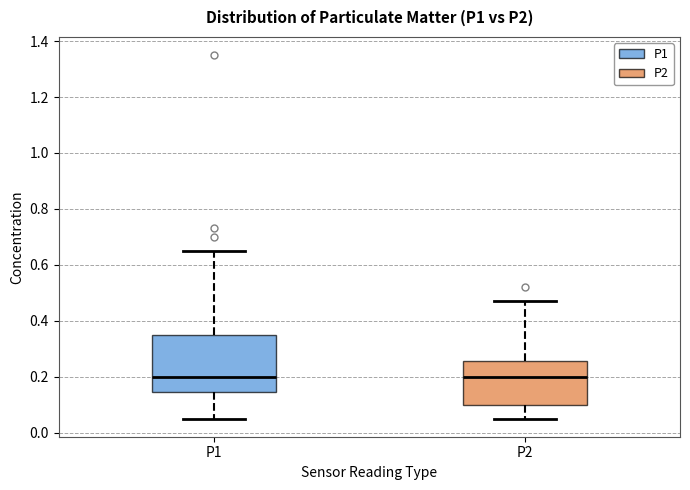

Reading left to right, transcribe this box plot: for each box, give where its median line is, the range the box spans, and where its two whiskers end, as read against the y-axis. The values are not printed on the chart, so give them approximately, as read against the axis.

P1: median 0.20, box 0.14 to 0.36, whiskers 0.06 to 0.66
P2: median 0.20, box 0.10 to 0.26, whiskers 0.06 to 0.48